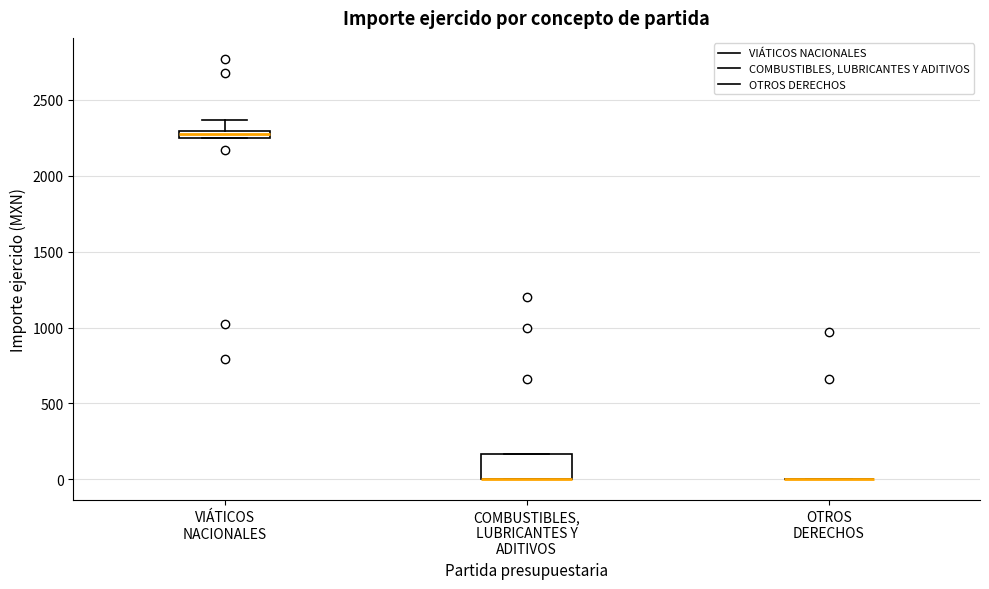

Comparing the boxes themselves (not the whiskers), which one is the tallest?

COMBUSTIBLES, LUBRICANTES Y ADITIVOS